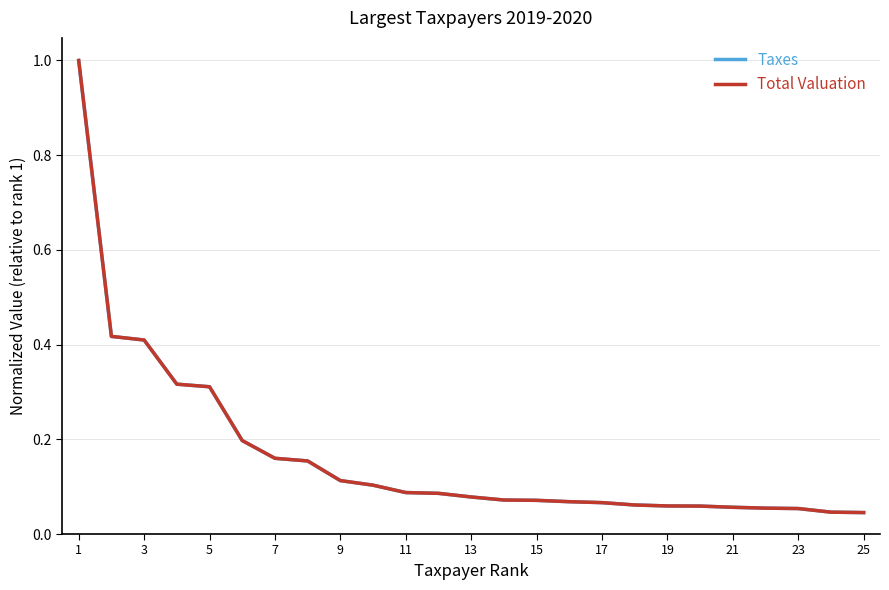

At how many categories does at least one series exceed 0?

25